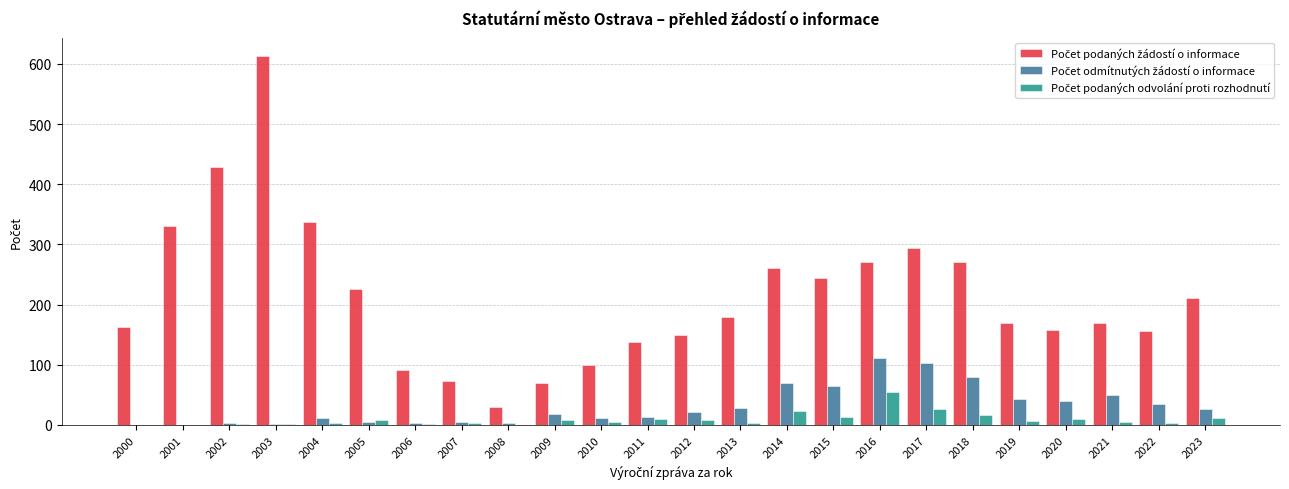

At which category is the sum across all series the highest?

2003